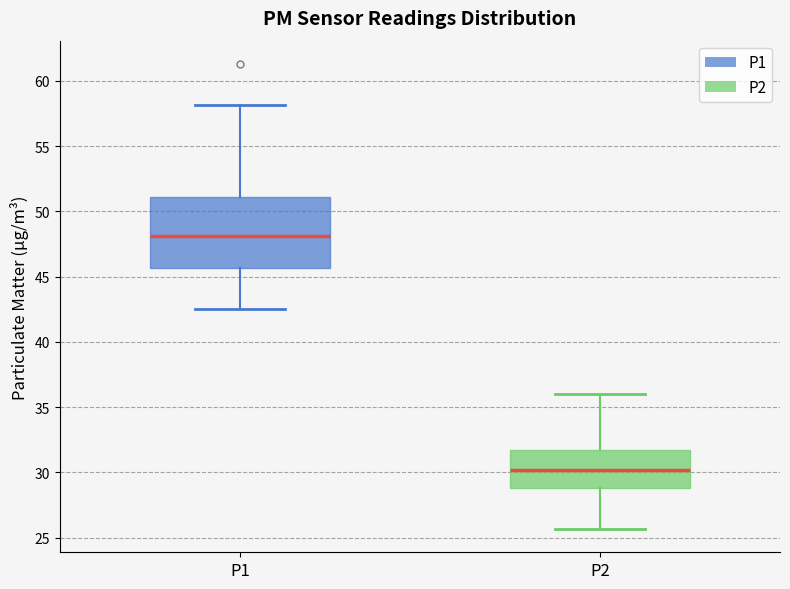

Where does the median line of the box for P2 sit on the y-axis? The values are not printed on the chart, so give them approximately, as read against the axis.

30.0